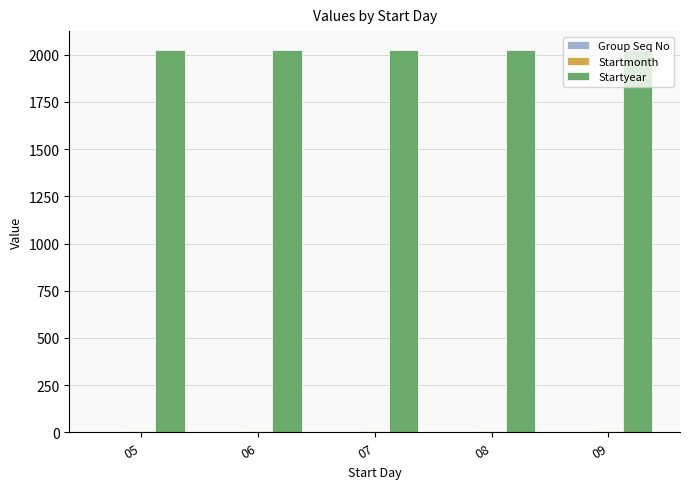

How many categories are shown in the chart?

5